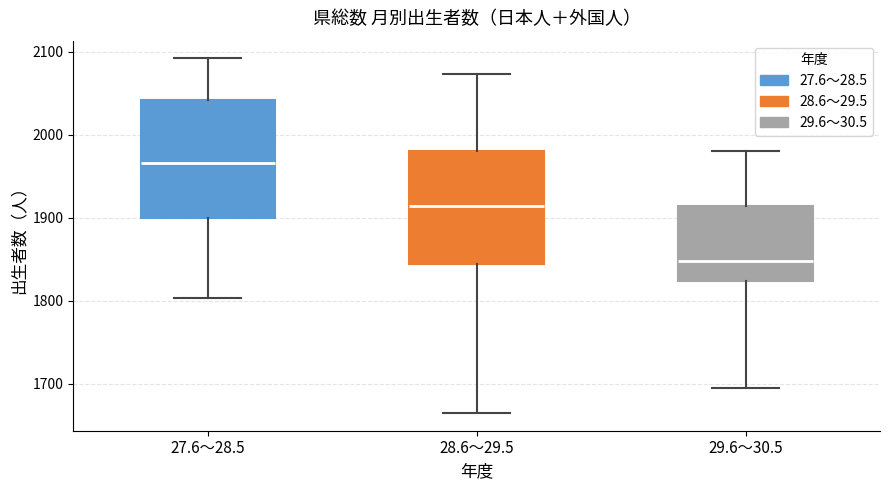

Reading left to right, transcribe this box plot: for each box, give where its median line is, the range the box spans, and where its two whiskers end, as read against the y-axis. The values are not printed on the chart, so give them approximately, as read against the axis.

27.6～28.5: median 1970, box 1900 to 2040, whiskers 1800 to 2090
28.6～29.5: median 1910, box 1840 to 1980, whiskers 1670 to 2070
29.6～30.5: median 1850, box 1820 to 1910, whiskers 1700 to 1980